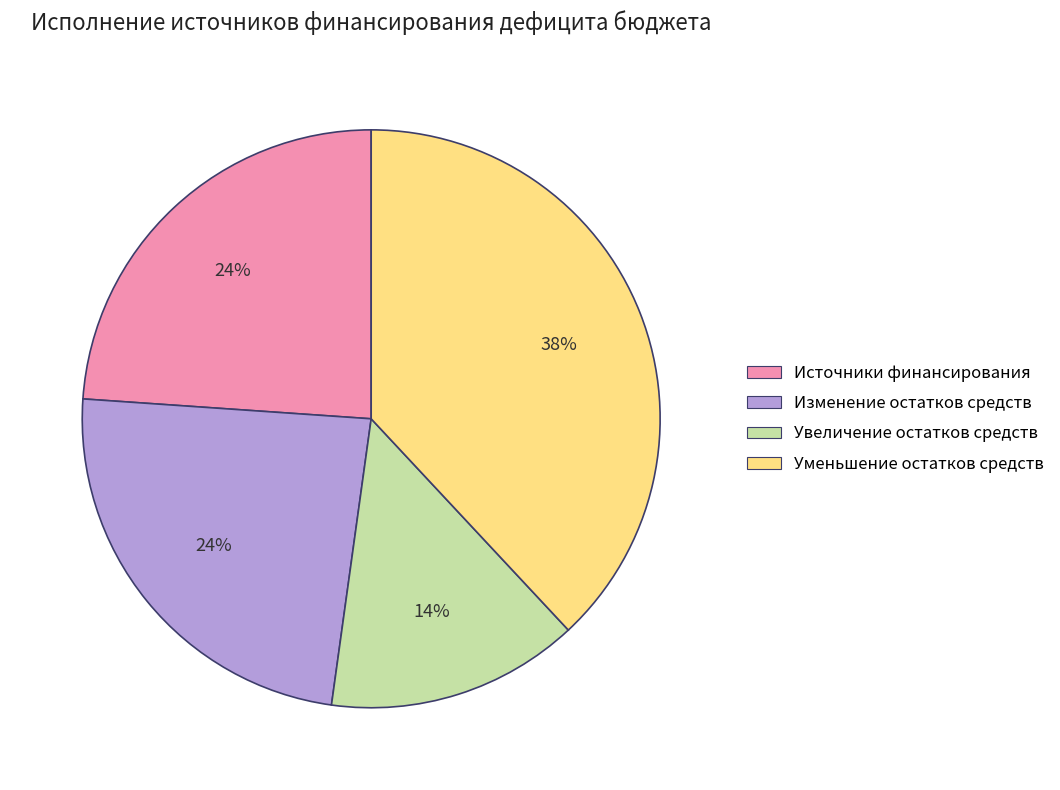

Is there any slice that represents more than half of the pie?

No